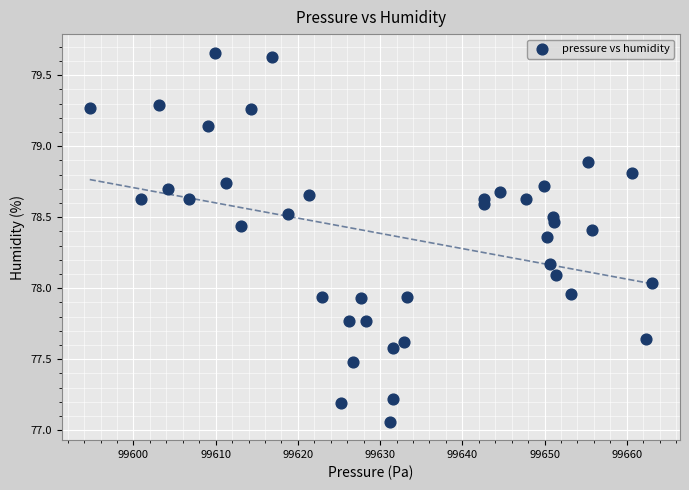

What is the range of Y values (max minus min)?

2.6